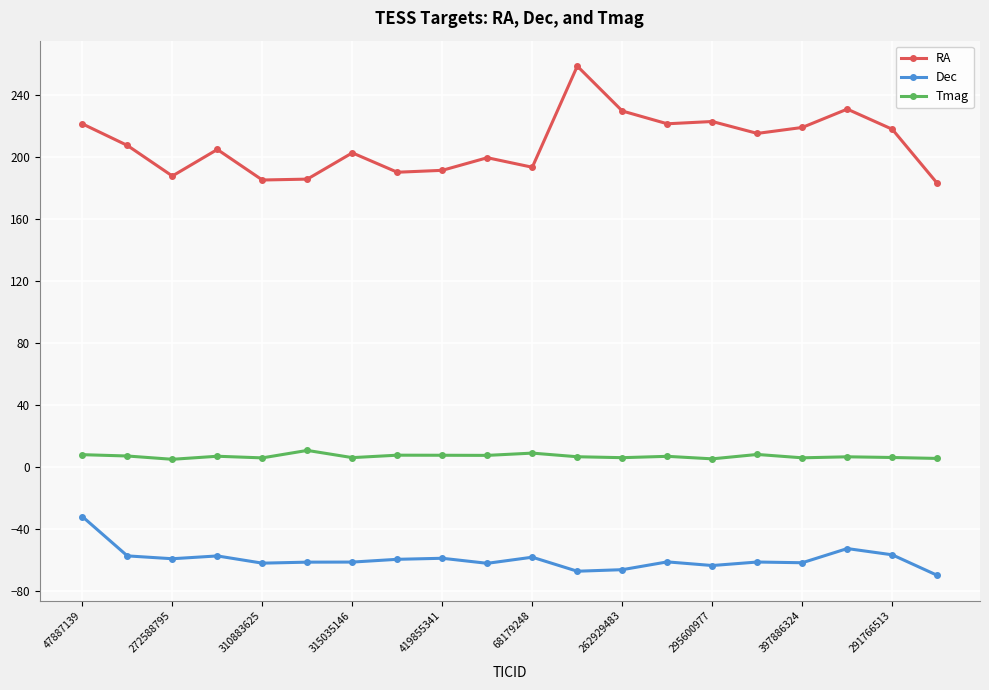

True or false: Tmag has more than 0 interior local peaks.

True